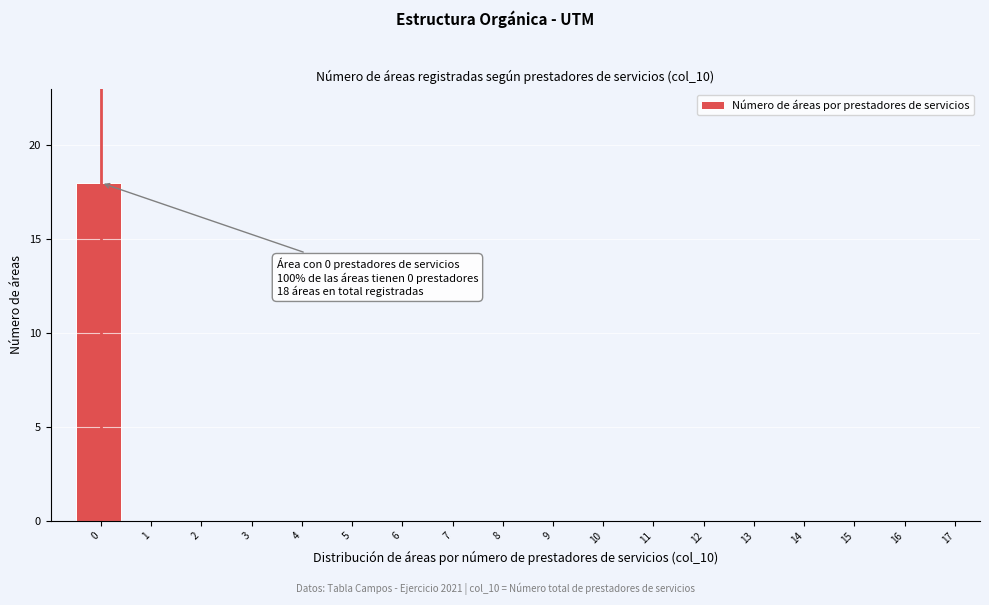

Reading right to left, list all the values displayed in this chart.

17=0	16=0	15=0	14=0	13=0	12=0	11=0	10=0	9=0	8=0	7=0	6=0	5=0	4=0	3=0	2=0	1=0	0=18